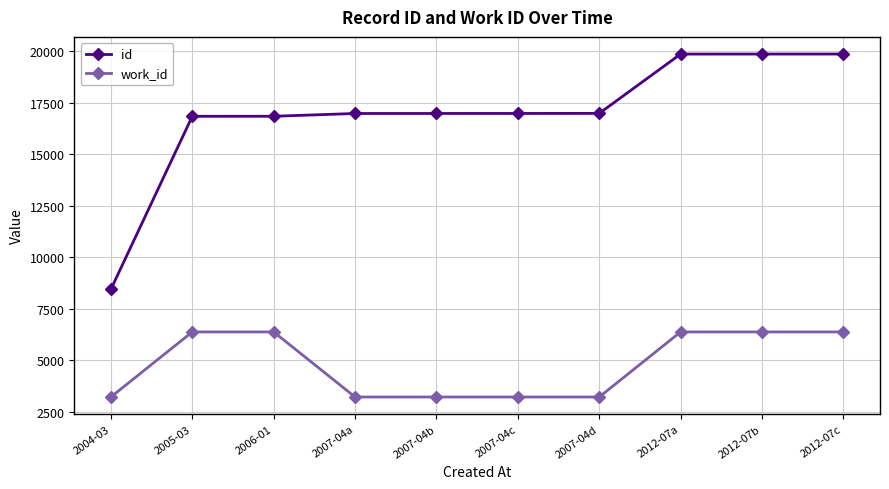

What is the label of the 6th point from the left?

2007-04c